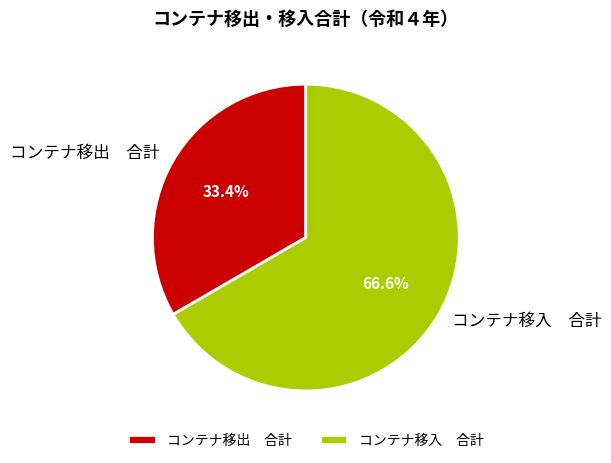

Between コンテナ移出 合計 and コンテナ移入 合計, which is larger?

コンテナ移入 合計